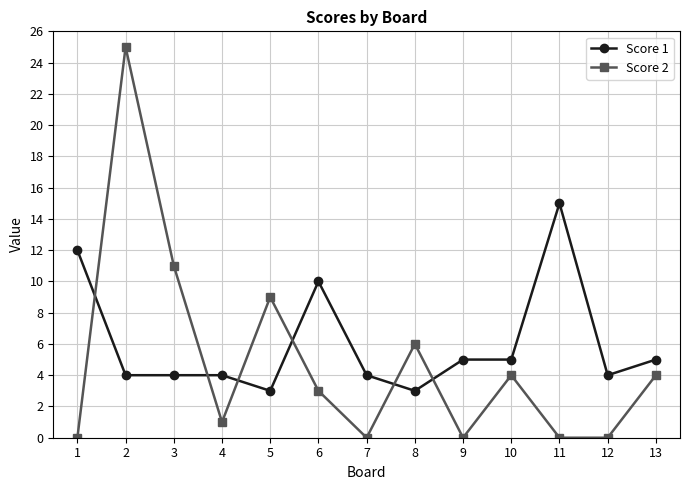

What is the difference between the maximum and minimum values in the Score 2 series?

25